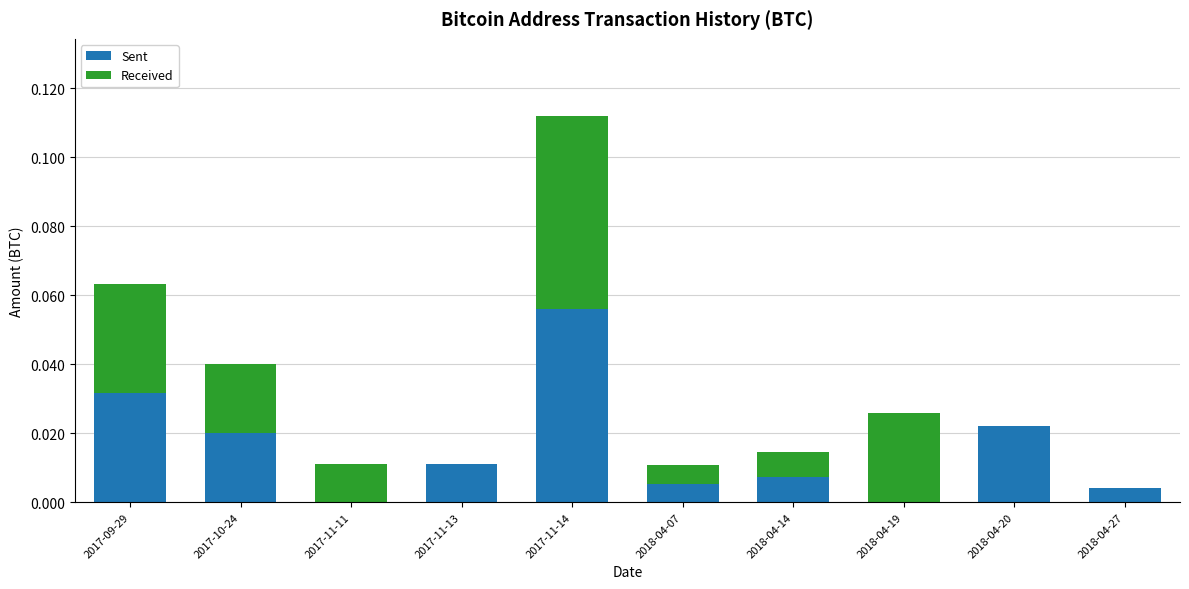

The Sent series shows 0.0 at 2018-04-14. True or false?

True